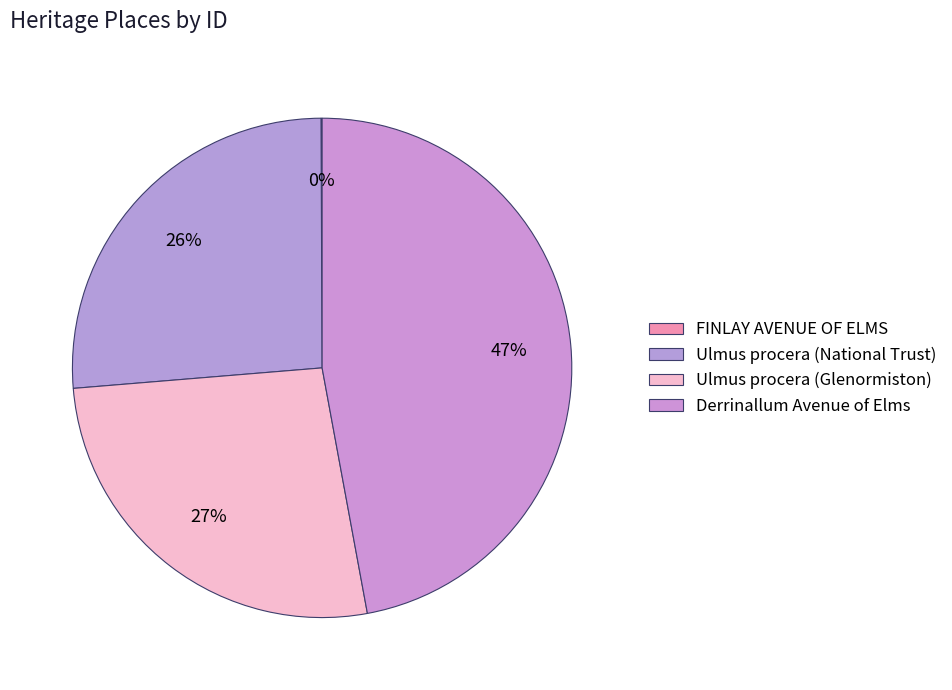

Which category has the biggest portion of the pie?

Derrinallum Avenue of Elms